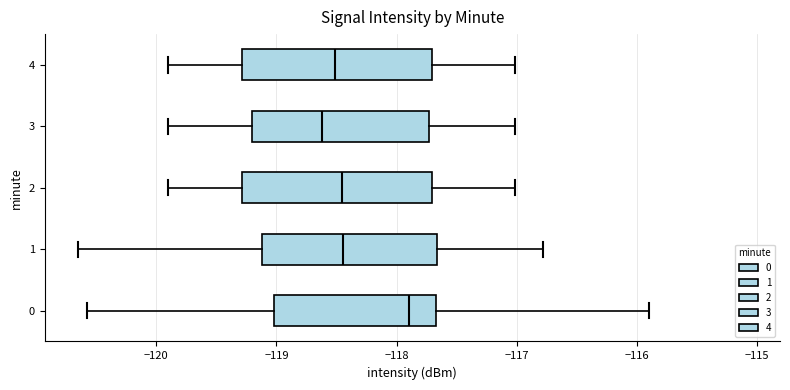

Reading bottom to top, read every box against the x-axis: the position of its median line, the range the box covers, and the ends of its whiskers. The values are not printed on the chart, so give them approximately, as read against the axis.

0: median -117.9, box -119.0 to -117.7, whiskers -120.6 to -115.9
1: median -118.4, box -119.1 to -117.7, whiskers -120.7 to -116.8
2: median -118.5, box -119.3 to -117.7, whiskers -119.9 to -117.0
3: median -118.6, box -119.2 to -117.7, whiskers -119.9 to -117.0
4: median -118.5, box -119.3 to -117.7, whiskers -119.9 to -117.0